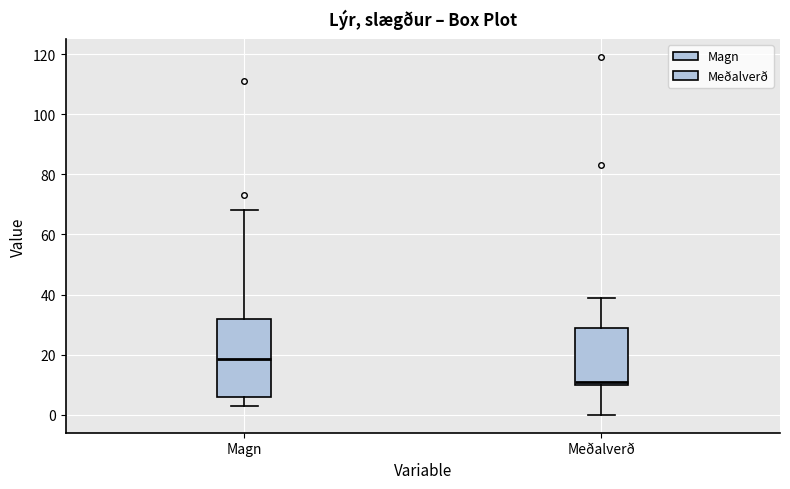

Which box has the lowest median line?

Meðalverð